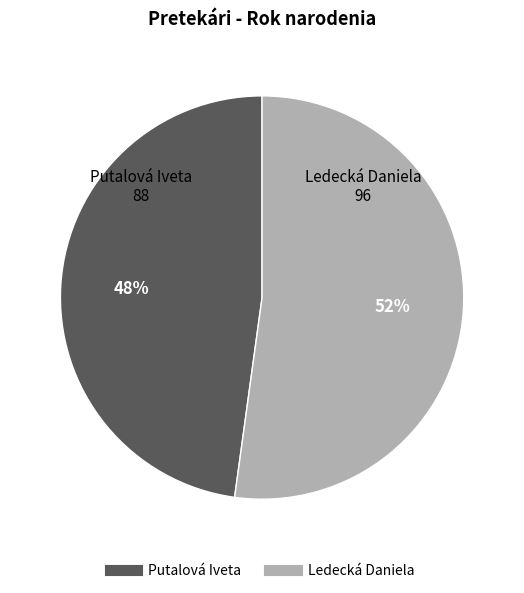

Is Putalová Iveta the majority of the pie?

No